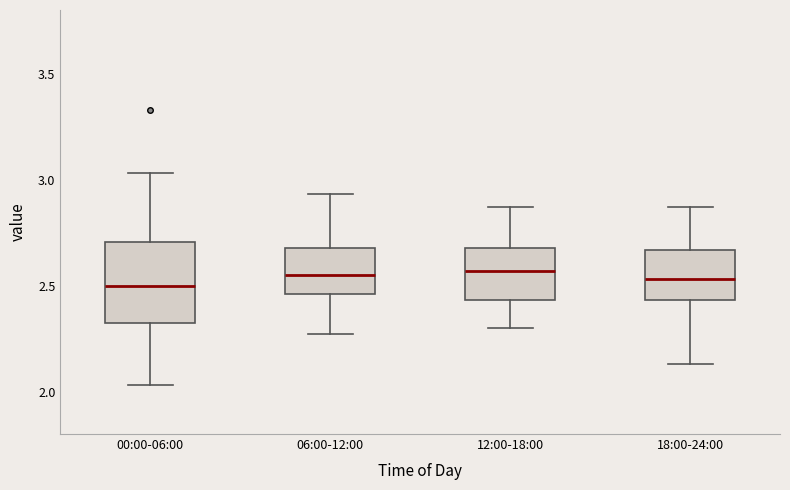

Reading left to right, read every box against the y-axis: the position of its median line, the range the box covers, and the ends of its whiskers. The values are not printed on the chart, so give them approximately, as read against the axis.

00:00-06:00: median 2.50, box 2.30 to 2.70, whiskers 2.05 to 3.05
06:00-12:00: median 2.55, box 2.45 to 2.70, whiskers 2.25 to 2.95
12:00-18:00: median 2.55, box 2.45 to 2.70, whiskers 2.30 to 2.85
18:00-24:00: median 2.55, box 2.45 to 2.65, whiskers 2.15 to 2.85